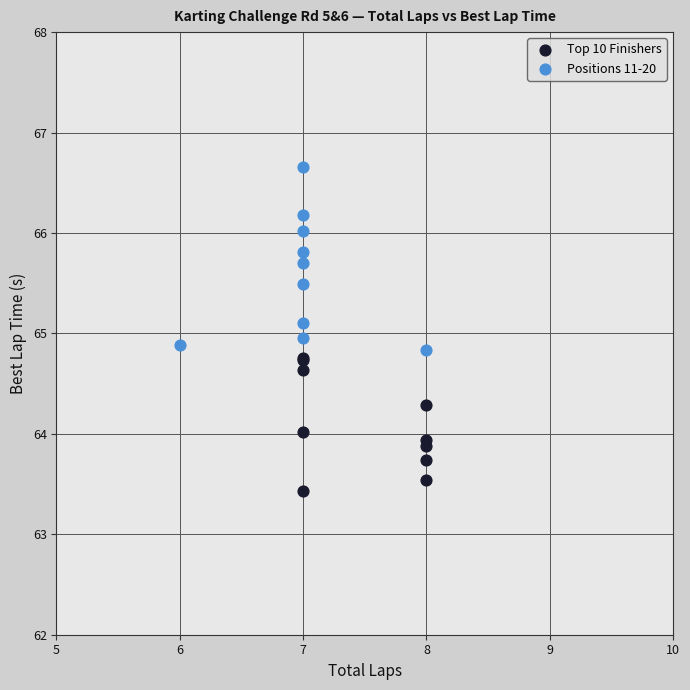

Which series reaches the minimum Y coordinate?

Top 10 Finishers